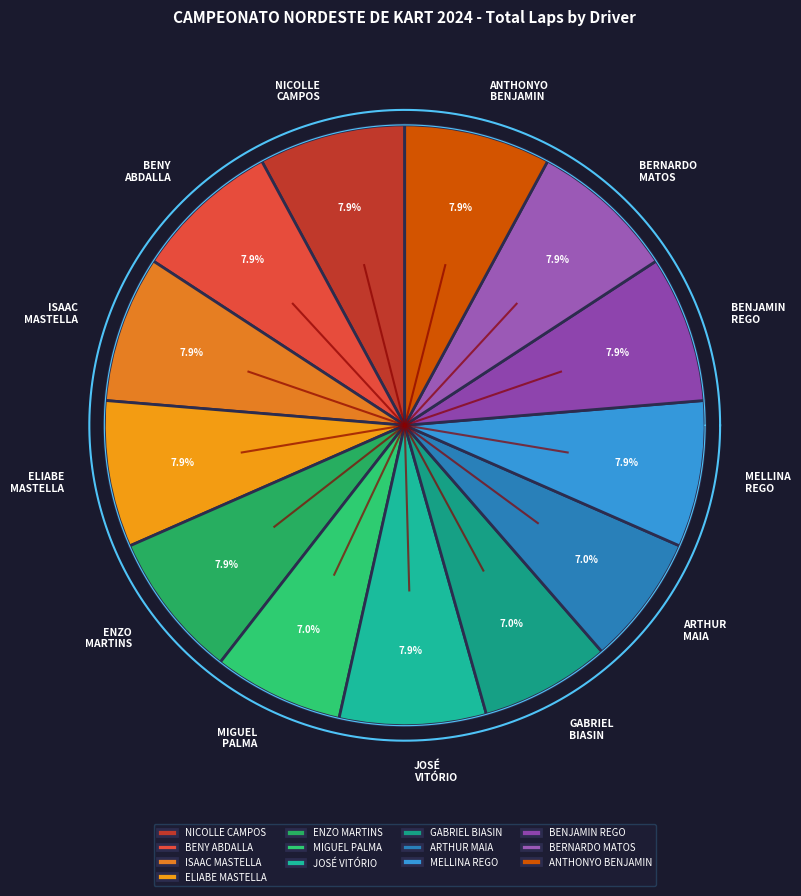

What percentage is the BENJAMIN REGO (Mirim) slice, to the nearest percent?

8%